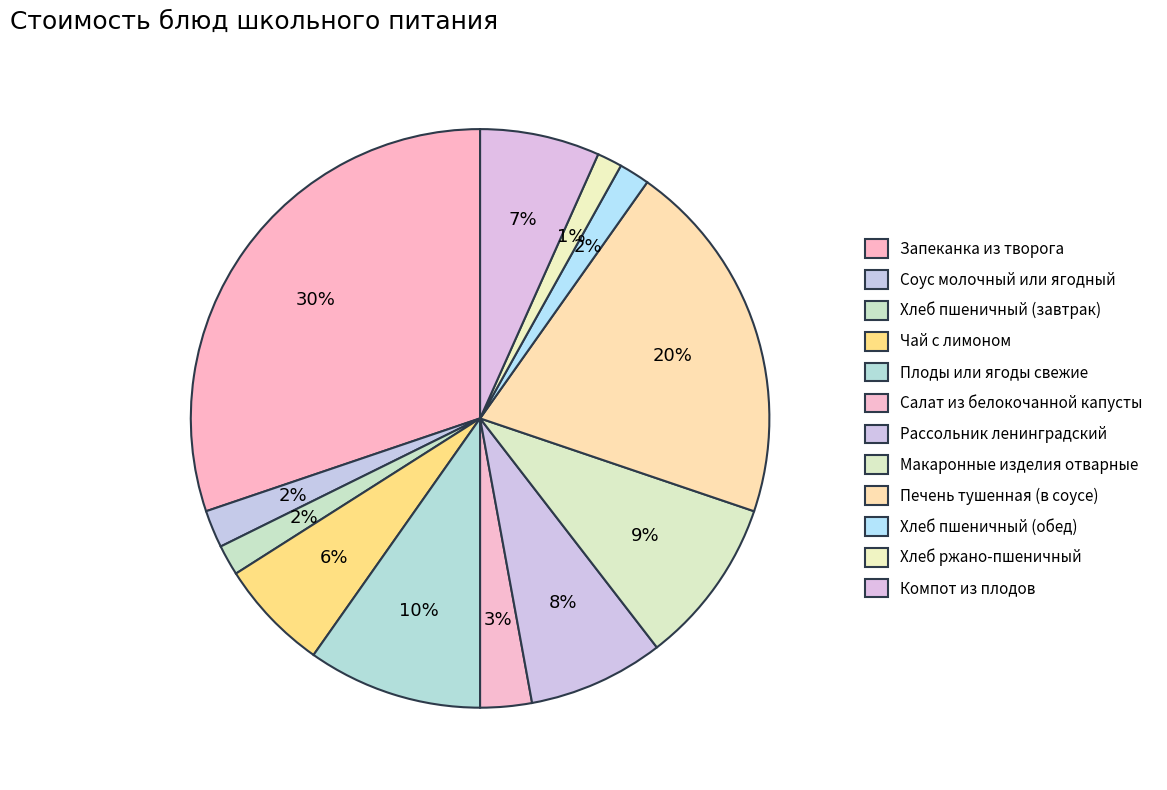

Count the number of slices in the pie.

12